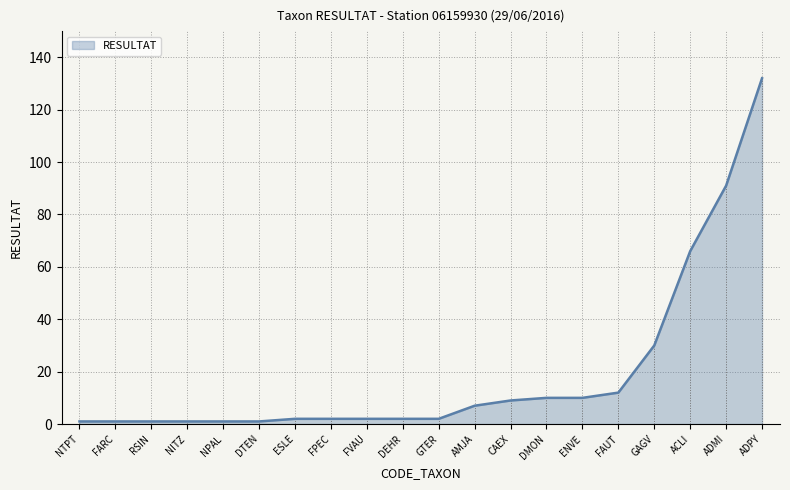

The value at FVAU is 2. True or false?

True